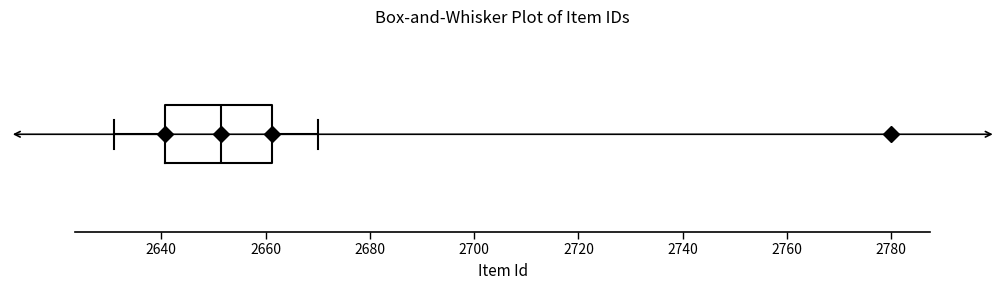

Transcribe this box plot: give where the median line is, the range the box spans, and where the two whiskers end, as read against the x-axis. The values are not printed on the chart, so give them approximately, as read against the axis.

median 2652, box 2640 to 2662, whiskers 2632 to 2670